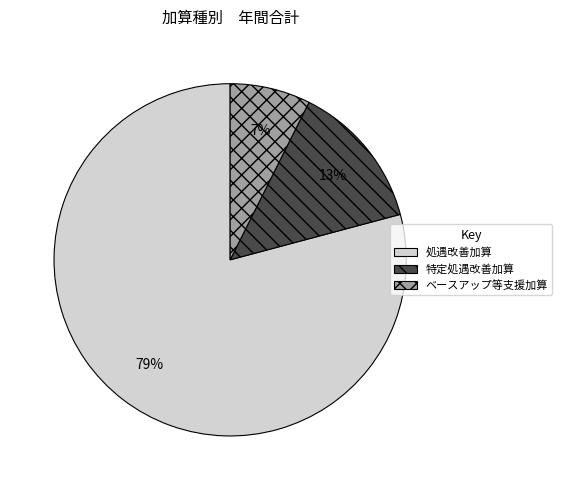

Rank the categories by value from lowest to highest.

ベースアップ等支援加算, 特定処遇改善加算, 処遇改善加算